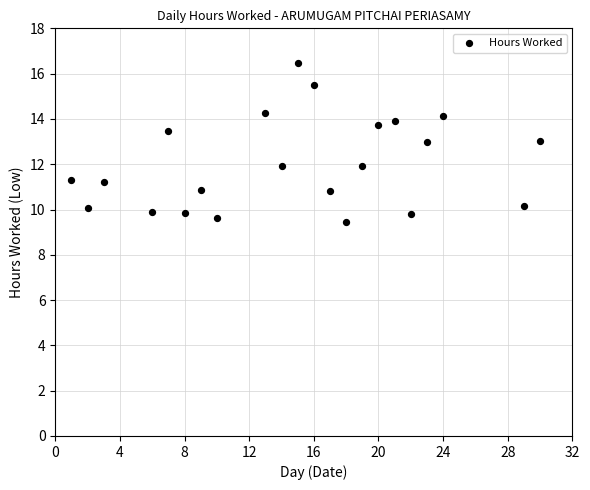

What is the range of X values (max minus min)?

29.0